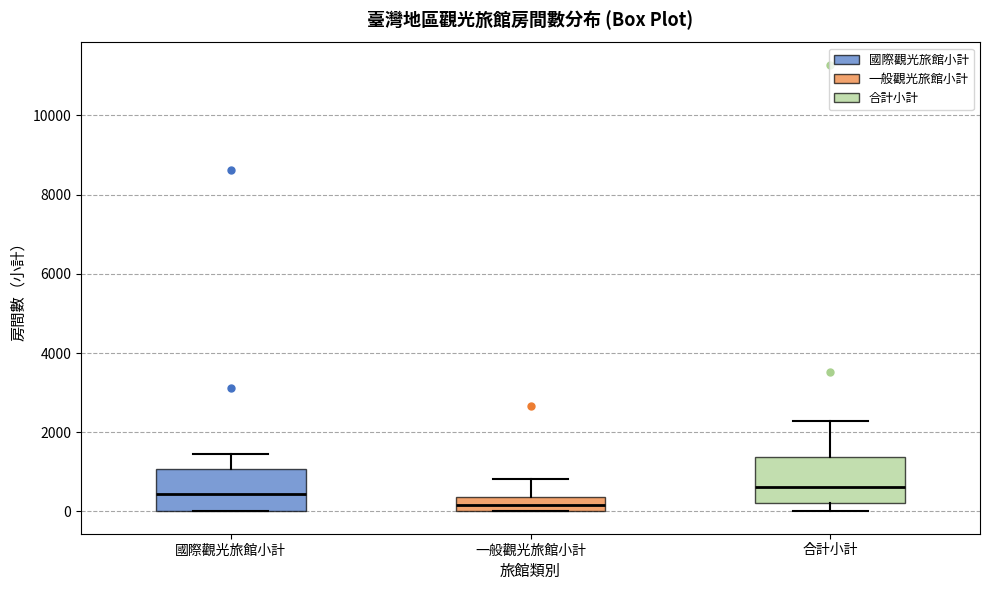

Where is the upper edge of the box for 國際觀光旅館小計 on the y-axis? The values are not printed on the chart, so give them approximately, as read against the axis.

1000